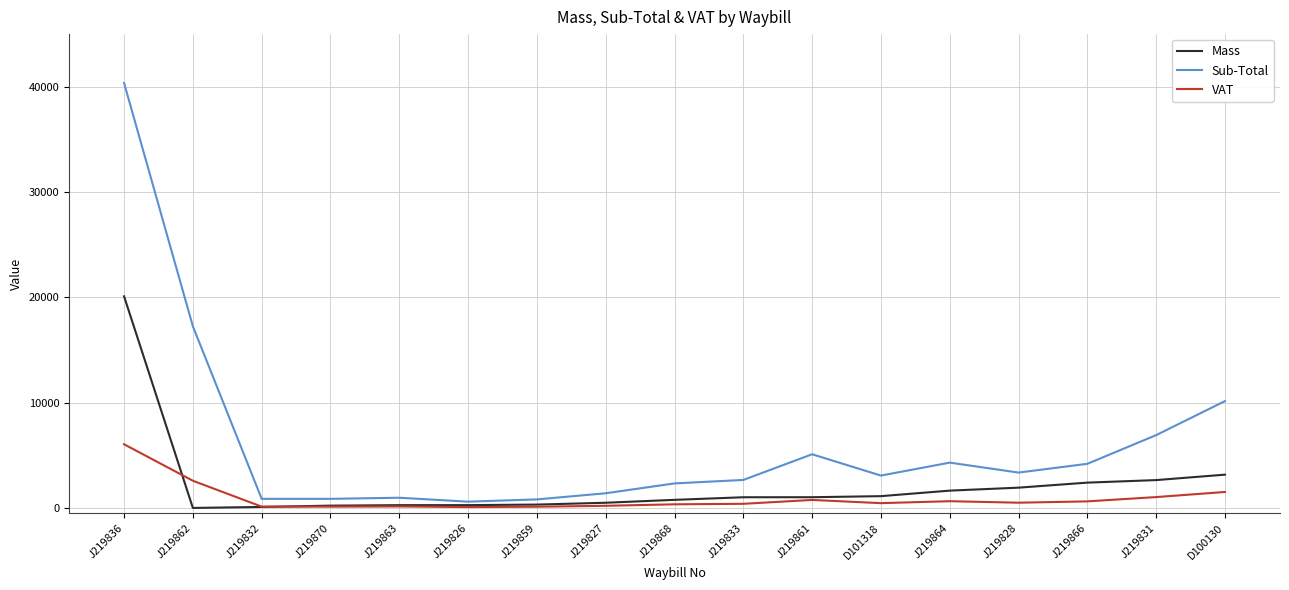

True or false: Mass and VAT cross at least once.

True